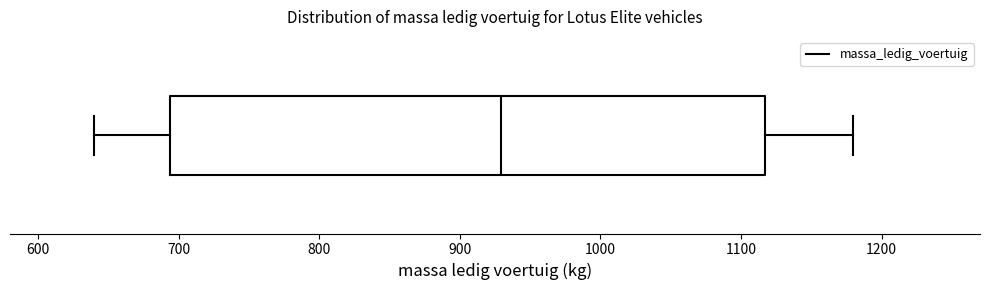

Read this box plot against the x-axis: the position of the median line, the range covered by the box, and the ends of both whiskers. The values are not printed on the chart, so give them approximately, as read against the axis.

median 930, box 690 to 1120, whiskers 640 to 1180